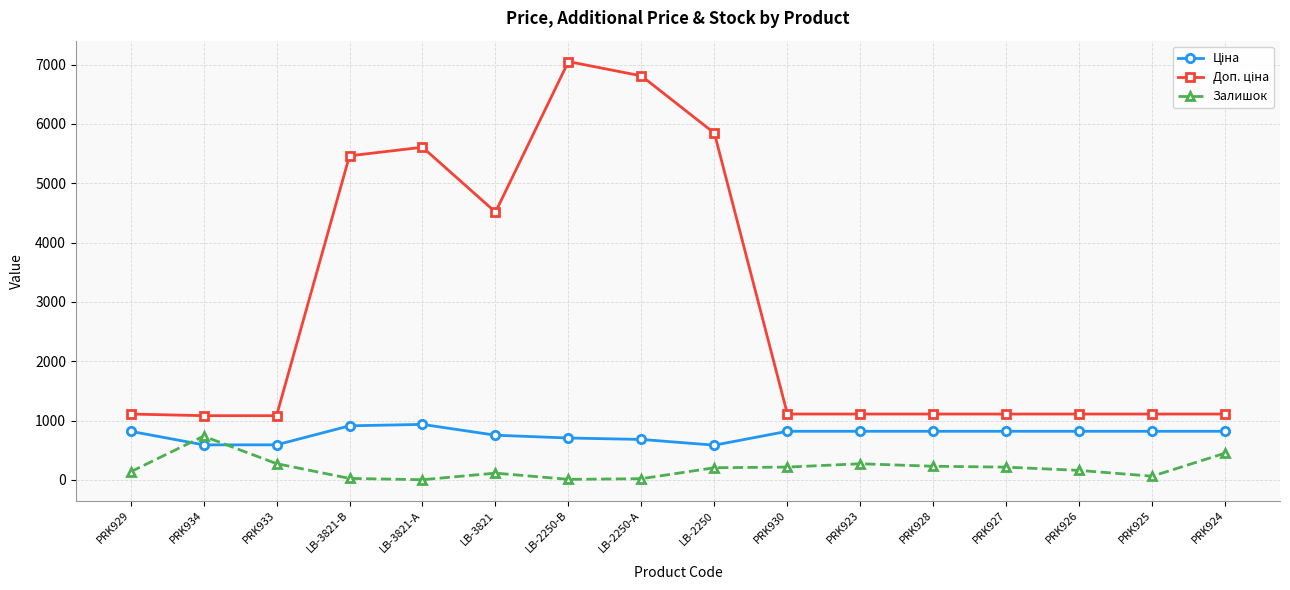

What is the minimum value shown in the chart?

2.0